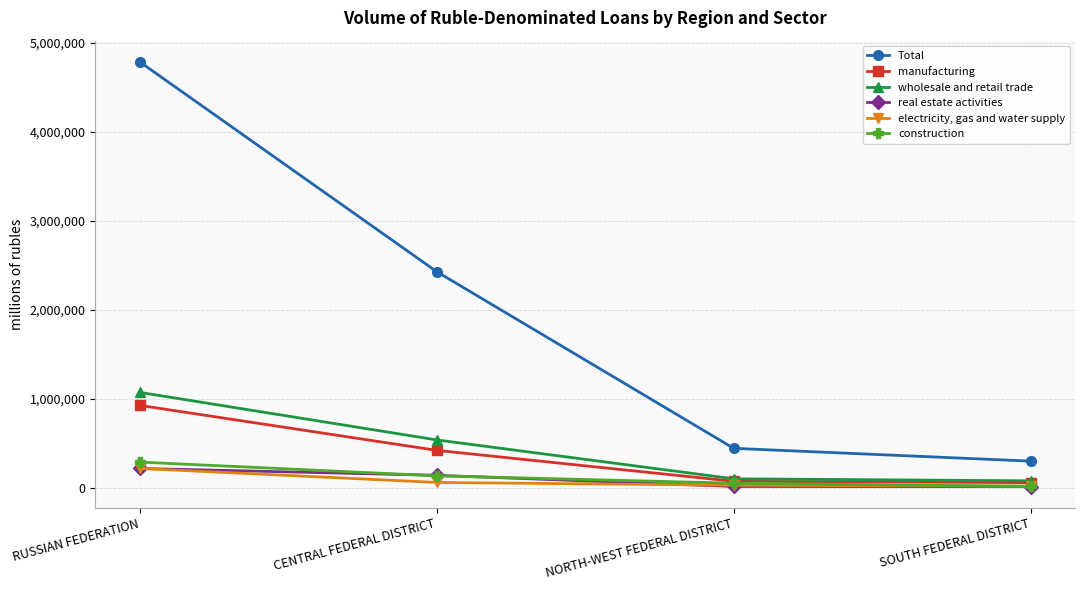

Is the value of real estate activities at SOUTH FEDERAL DISTRICT greater than the value of Total at SOUTH FEDERAL DISTRICT?

No